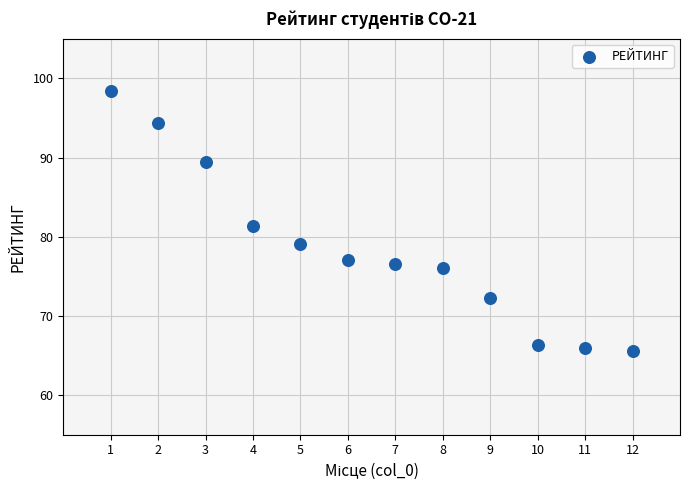

What is the range of X values (max minus min)?

11.0